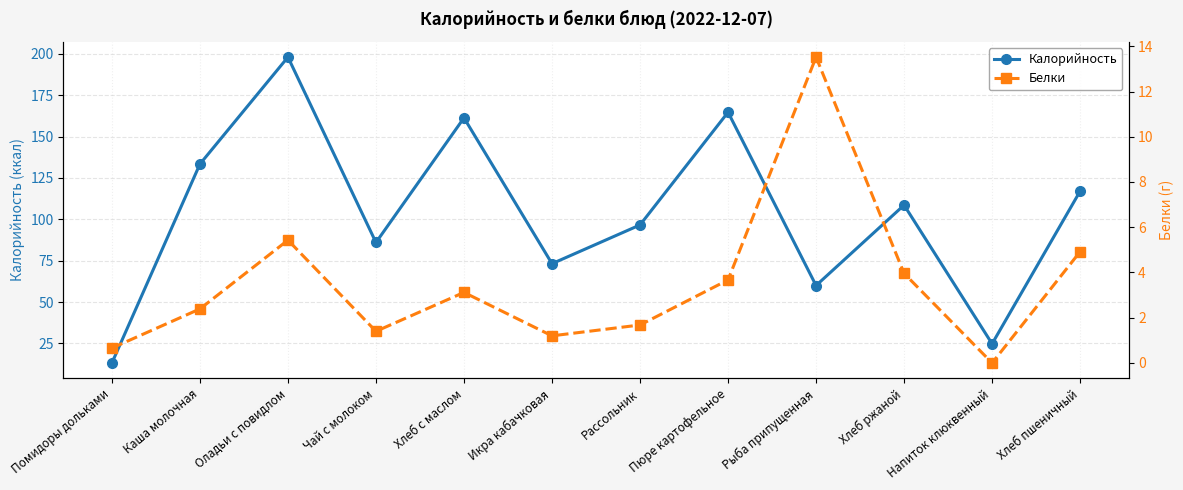

How many values in Белки are above zero?

11